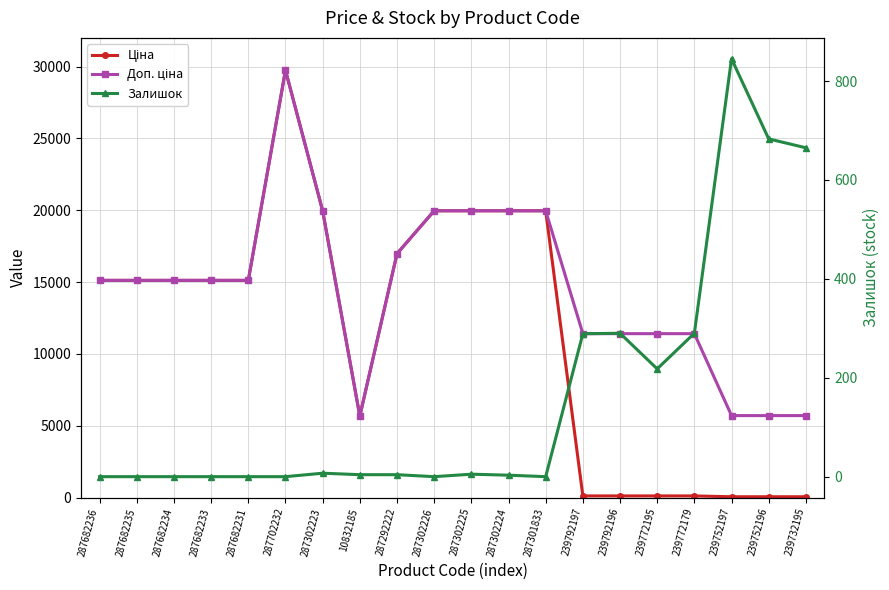

True or false: Ціна has more than 2 interior local peaks.

False